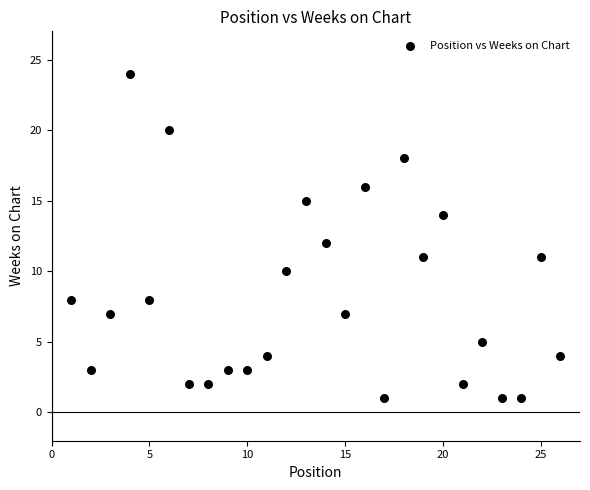

What is the range of X values (max minus min)?

25